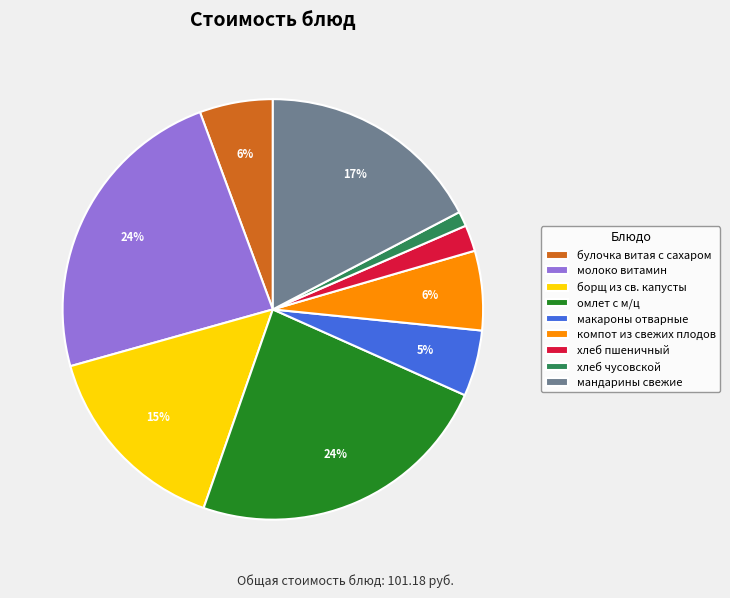

Approximately how many times larger is the value at булочка витая с сахаром compared to молоко витамин?

0.2